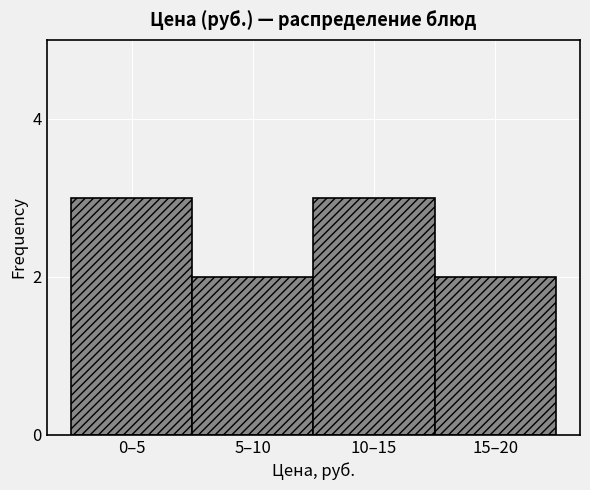

Reading left to right, list all the values displayed in this chart.

0–5=3	5–10=2	10–15=3	15–20=2